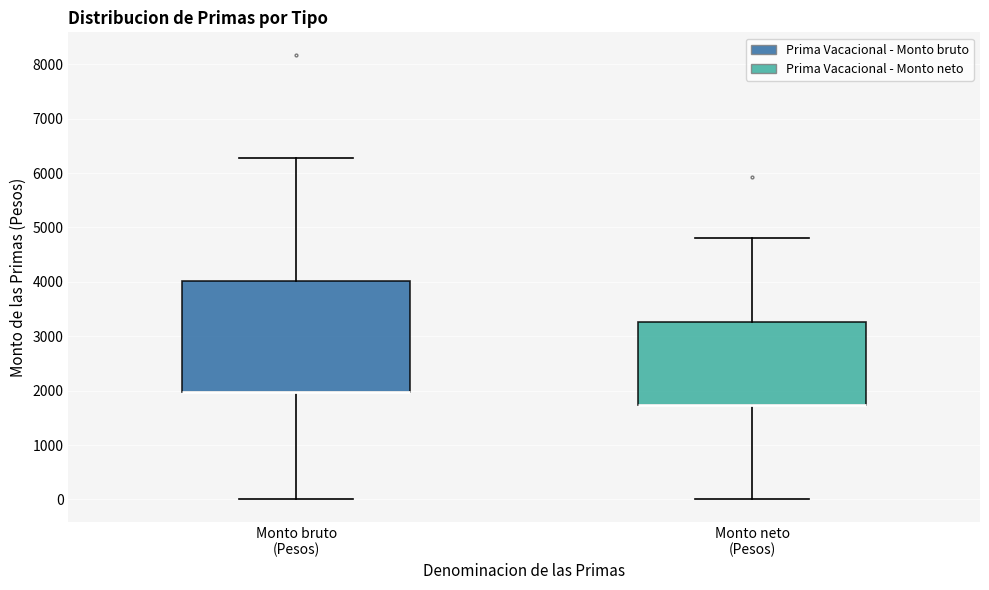

Reading left to right, read every box against the y-axis: the position of its median line, the range the box covers, and the ends of its whiskers. The values are not printed on the chart, so give them approximately, as read against the axis.

Monto bruto (Pesos): median 2000 (drawn on the box's lower edge), box 2000 to 4000, whiskers 0 to 6300
Monto neto (Pesos): median 1700 (drawn on the box's lower edge), box 1700 to 3300, whiskers 0 to 4800